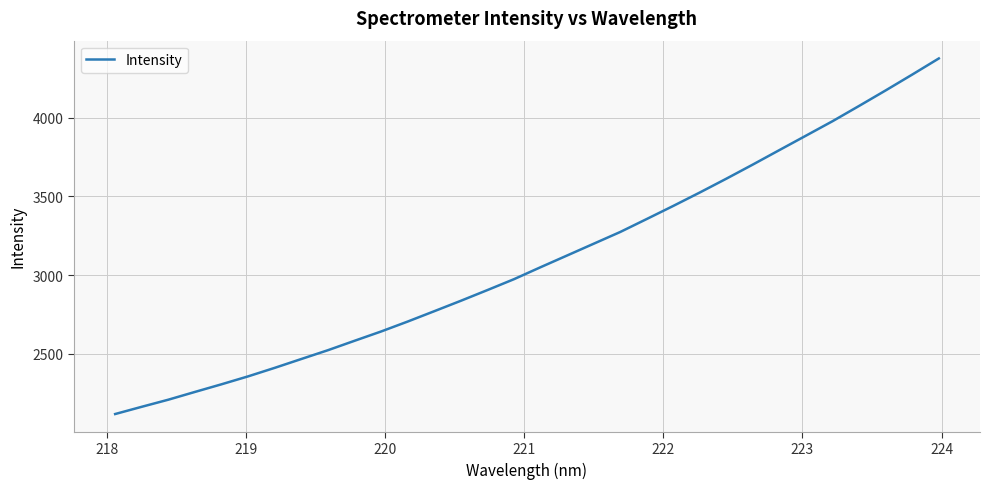

What is the difference between the second highest and second lowest values?

2113.4